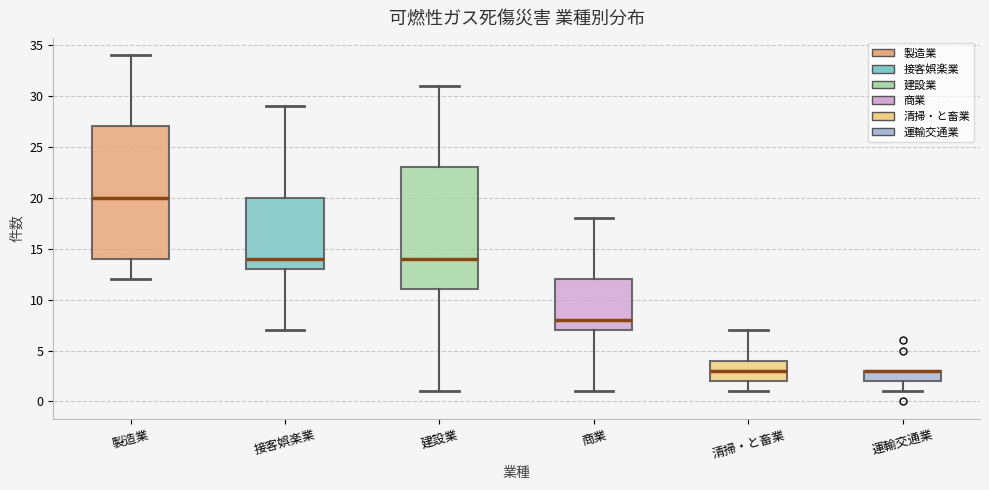

Reading left to right, read every box against the y-axis: the position of its median line, the range the box covers, and the ends of its whiskers. The values are not printed on the chart, so give them approximately, as read against the axis.

製造業: median 20, box 14 to 27, whiskers 12 to 34
接客娯楽業: median 14, box 13 to 20, whiskers 7 to 29
建設業: median 14, box 11 to 23, whiskers 1 to 31
商業: median 8, box 7 to 12, whiskers 1 to 18
清掃・と畜業: median 3, box 2 to 4, whiskers 1 to 7
運輸交通業: median 3 (drawn on the box's upper edge), box 2 to 3, whiskers 1 to 3